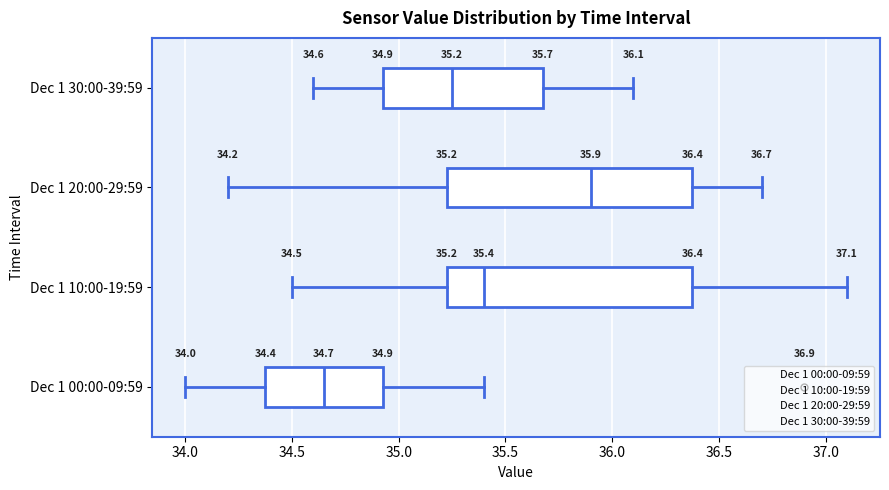

Which box's median line is the furthest to the left?

Dec 1 00:00-09:59